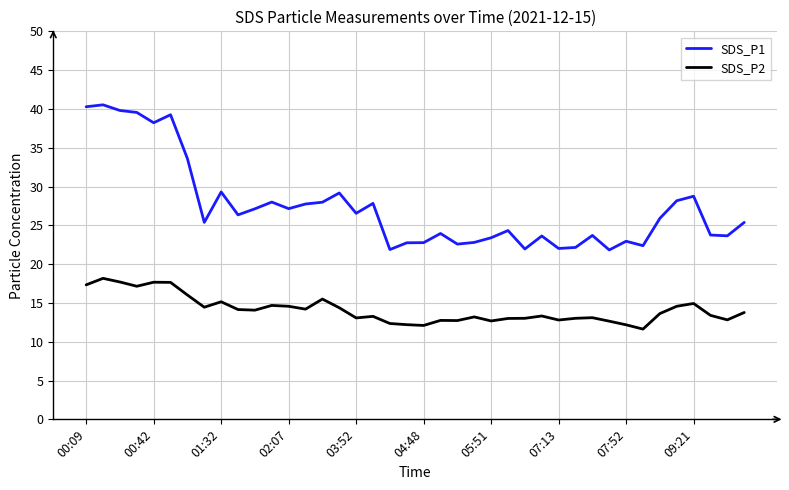

How many lines are shown in the chart?

2